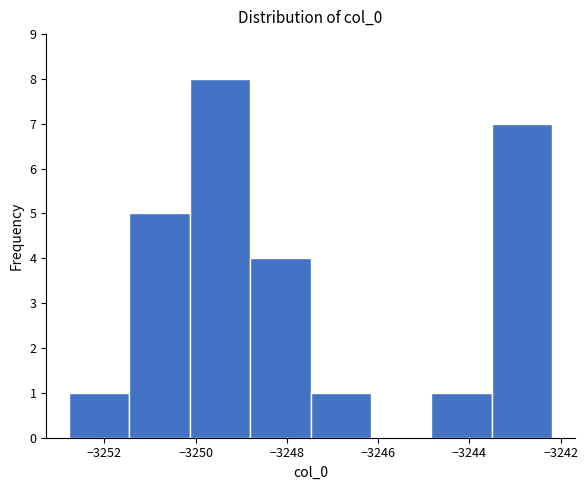

Reading left to right, list every bar in this chart as the range it spans on the x-axis followed by its height. Neither the bar edges nor the heights are printed on the chart, so give them approximately, as read against the axes.

-3252.8 to -3251.4: 1
-3251.4 to -3250.2: 5
-3250.2 to -3248.8: 8
-3248.8 to -3247.4: 4
-3247.4 to -3246.2: 1
-3246.2 to -3244.8: 0
-3244.8 to -3243.6: 1
-3243.6 to -3242.2: 7